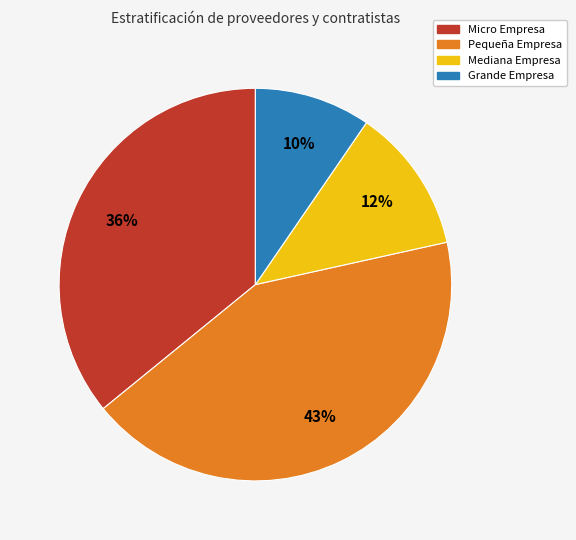

Do Mediana Empresa and Micro Empresa together represent more than half of the pie?

No